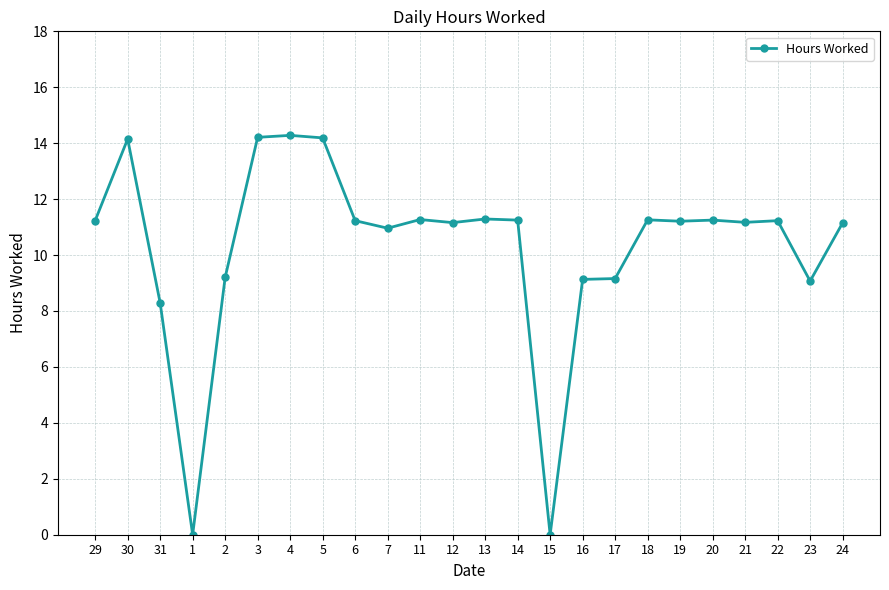

What is the greatest value displayed?

14.3